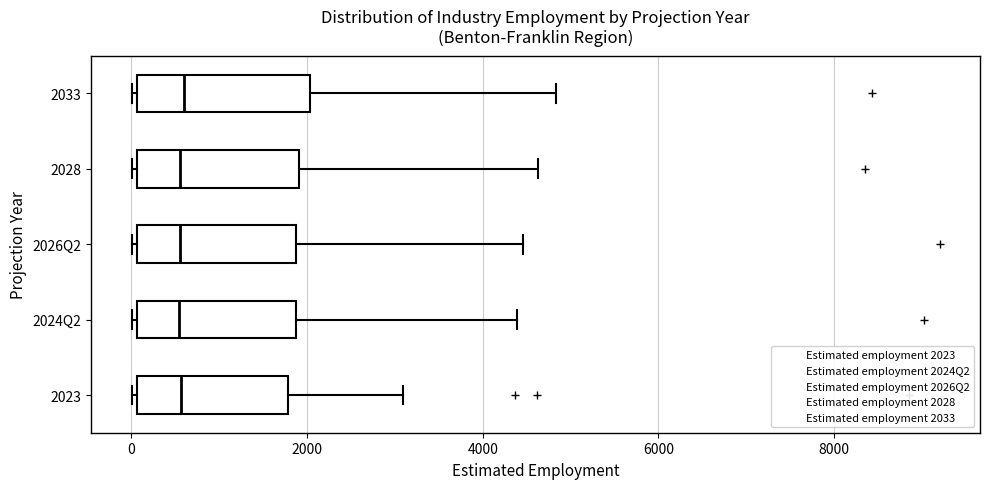

Reading bottom to top, transcribe this box plot: for each box, give where its median line is, the range the box spans, and where its two whiskers end, as read against the x-axis. The values are not printed on the chart, so give them approximately, as read against the axis.

2023: median 600, box 0 to 1800, whiskers 0 to 3000
2024Q2: median 600, box 0 to 1800, whiskers 0 (just left of the box's left edge) to 4400
2026Q2: median 600, box 0 to 1800, whiskers 0 (just left of the box's left edge) to 4400
2028: median 600, box 0 to 2000, whiskers 0 (just left of the box's left edge) to 4600
2033: median 600, box 0 to 2000, whiskers 0 (just left of the box's left edge) to 4800